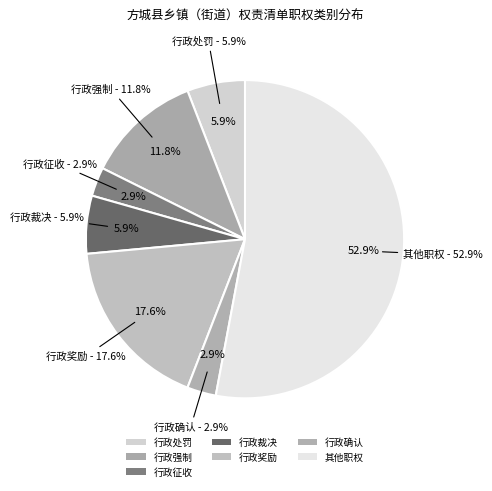

True or false: 行政奖励 accounts for 18% of the total.

True